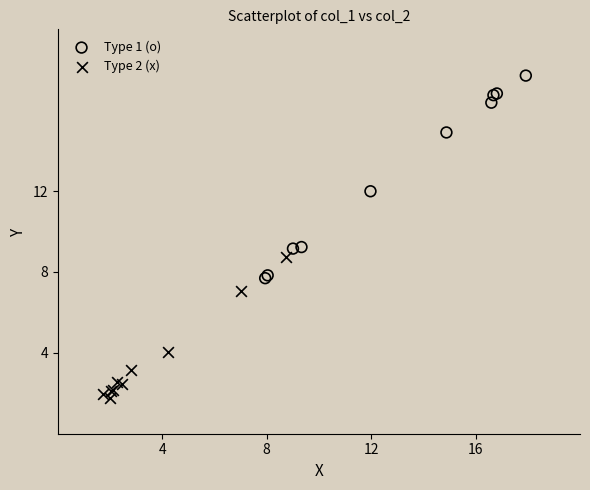

Which series has the widest spread of Y values?

Type 1 (o)